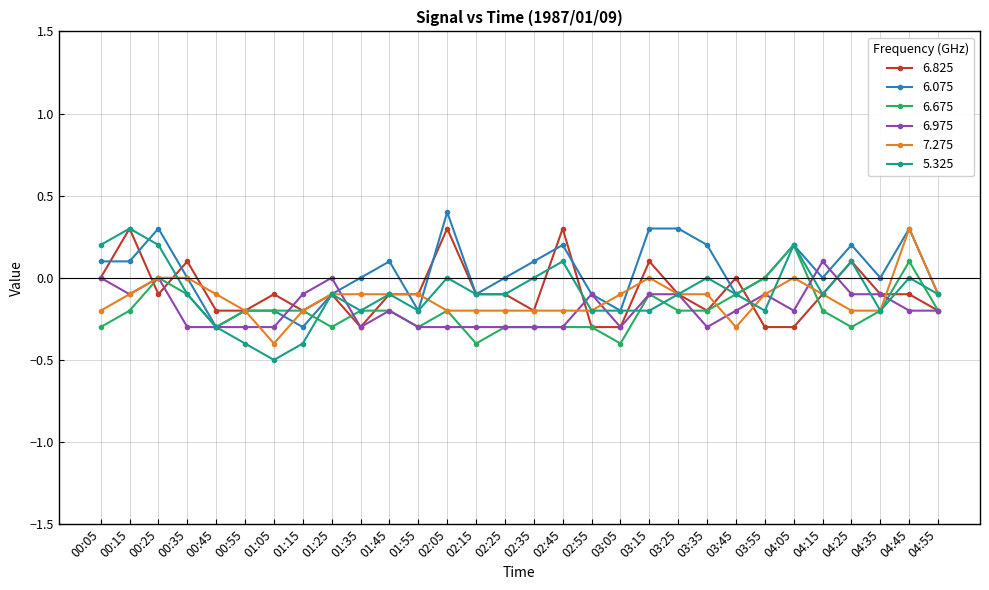

How many 6.975 values are between 0 and 1?

4